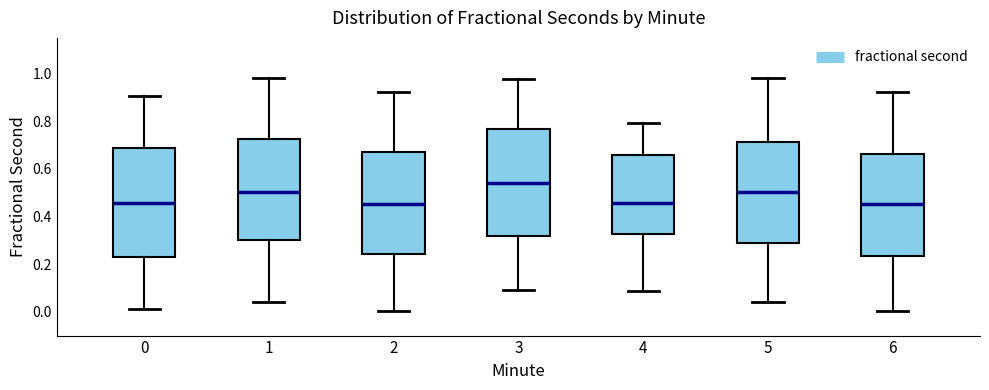

Where does the lower whisker of the box at x = 6 end on the y-axis? The values are not printed on the chart, so give them approximately, as read against the axis.

0.00